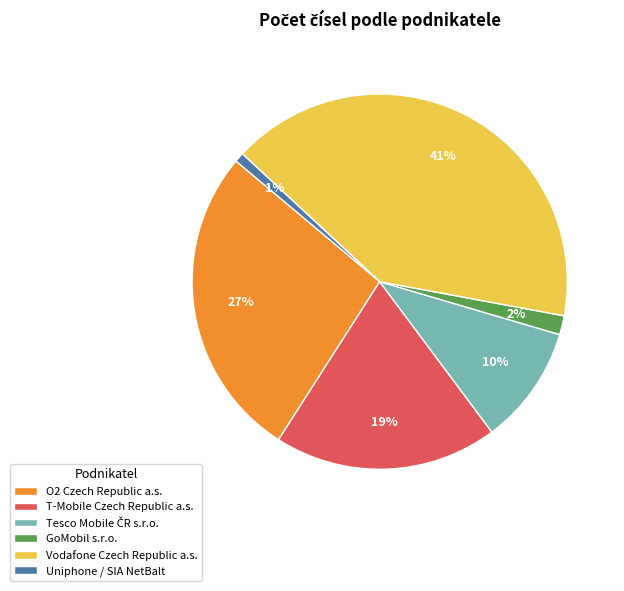

What percentage is the Vodafone Czech Republic a.s. slice, to the nearest percent?

41%